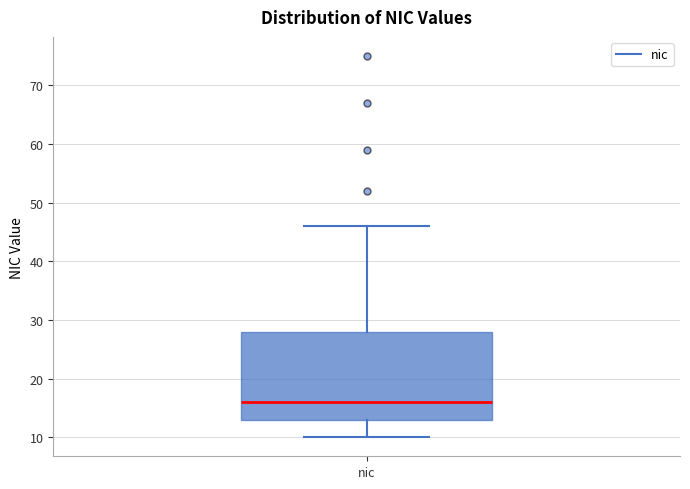

Where does the lower whisker of the box for nic end on the y-axis? The values are not printed on the chart, so give them approximately, as read against the axis.

10